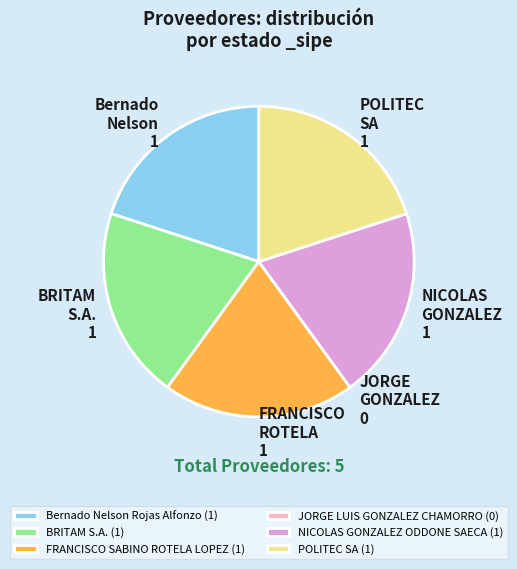

Combined, do Bernado Nelson Rojas Alfonzo and BRITAM S.A. account for over 50%?

No